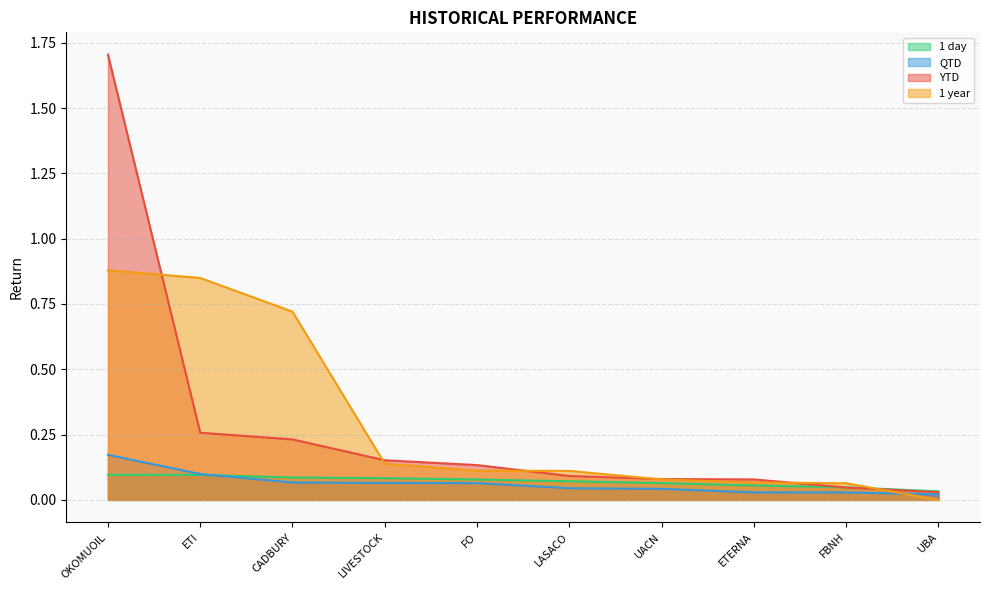

True or false: QTD and YTD intersect in this chart.

False